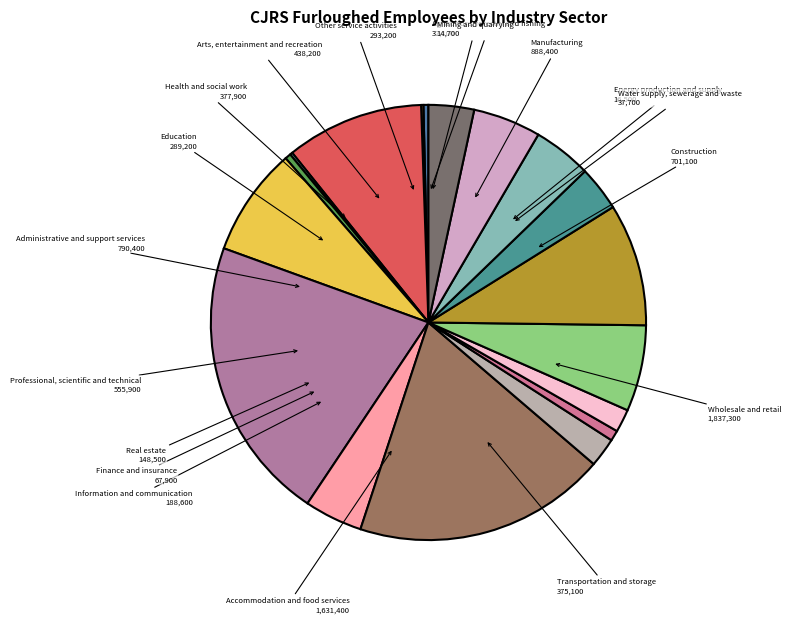

Combined, do Information and communication and Finance and insurance account for over 50%?

No